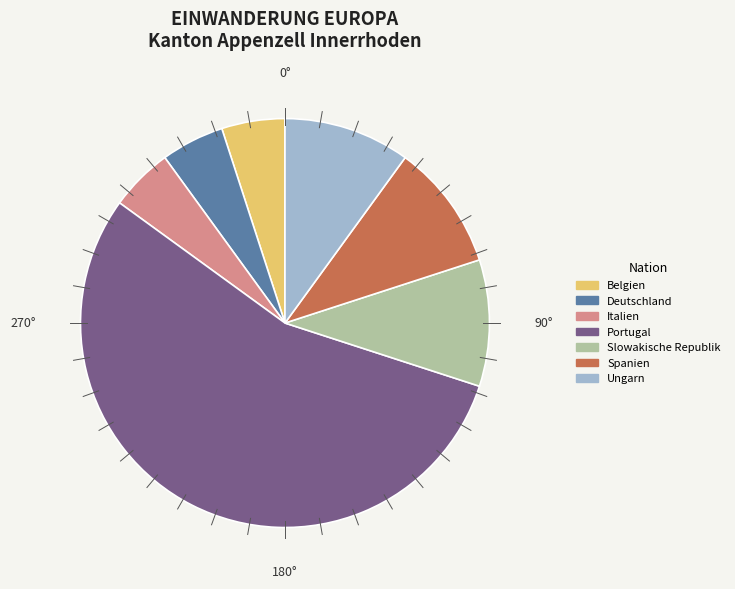

The Belgien slice represents 5% of the pie. True or false?

True